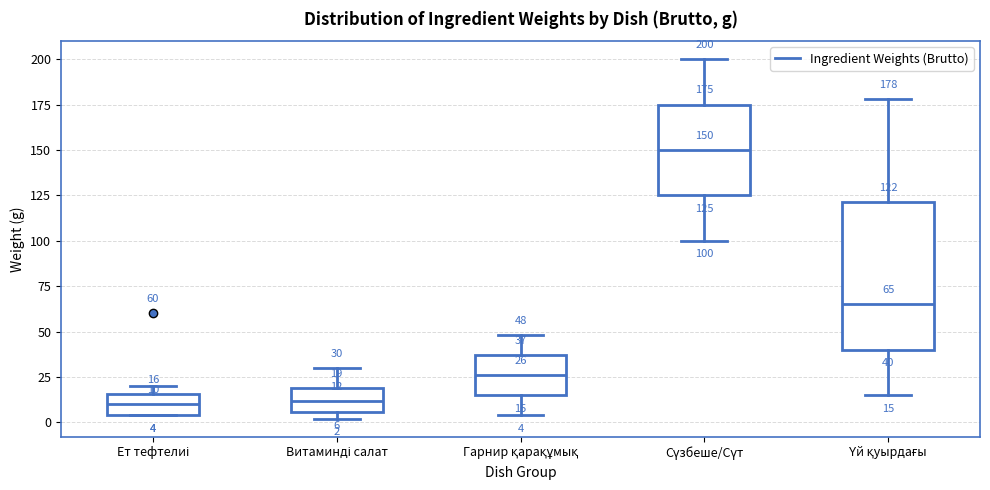

Comparing the boxes themselves (not the whiskers), which one is the tallest?

Үй қуырдағы